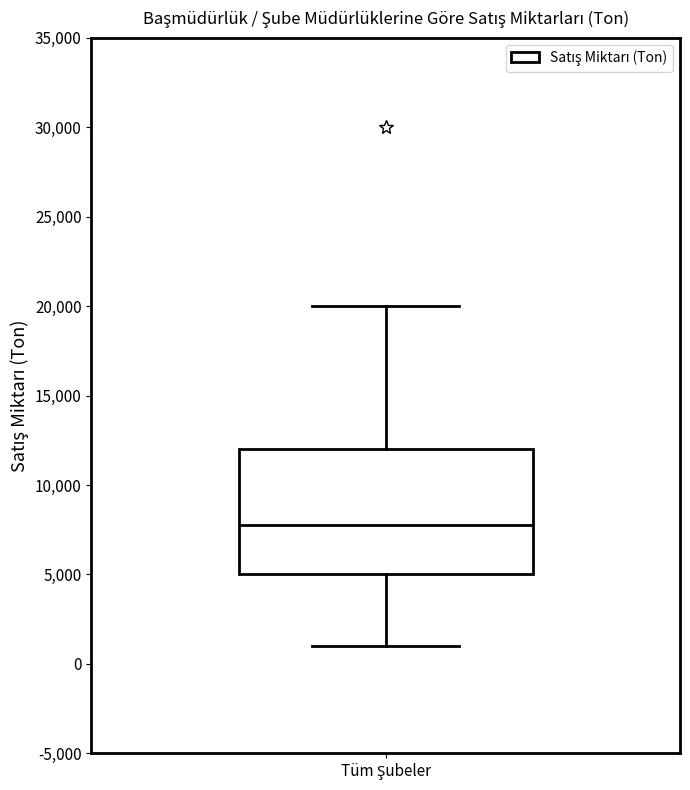

Transcribe this box plot: give where the median line is, the range the box spans, and where the two whiskers end, as read against the y-axis. The values are not printed on the chart, so give them approximately, as read against the axis.

median 8000, box 5000 to 12000, whiskers 1000 to 20000